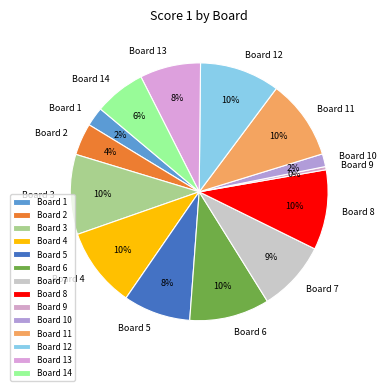

How many segments does this pie chart have?

14